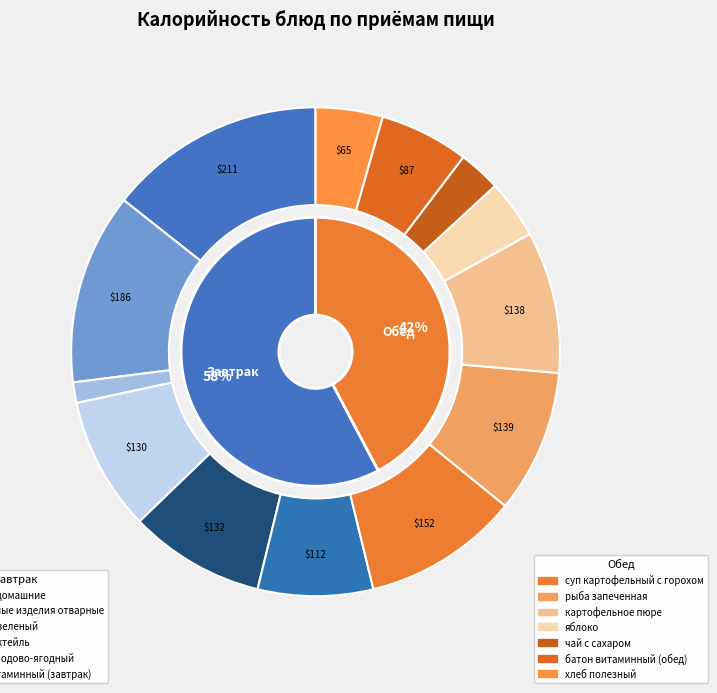

Is it true that биточки домашние is 14% of the pie?

True